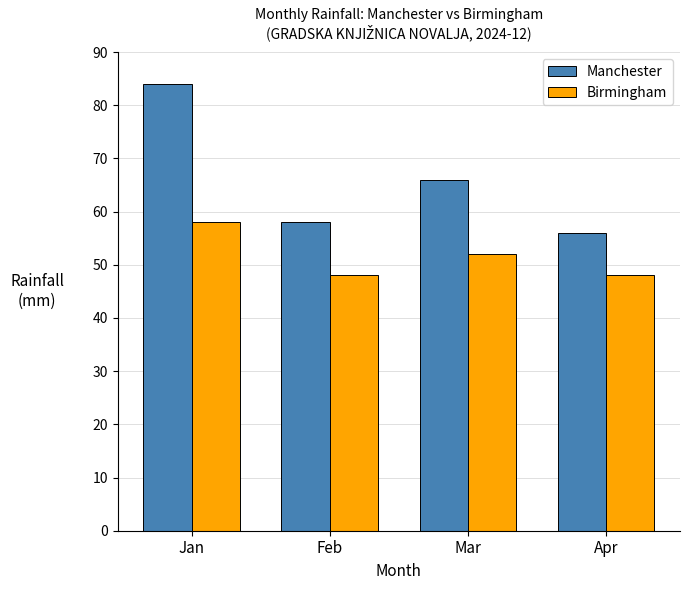

What is the spread (max minus min) of values at Feb?

10